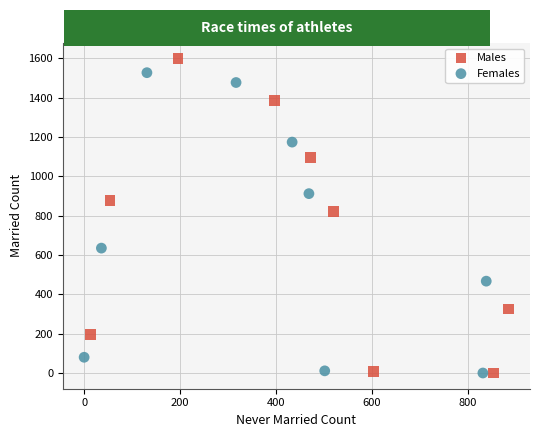

Which series has the widest spread of Y values?

Males